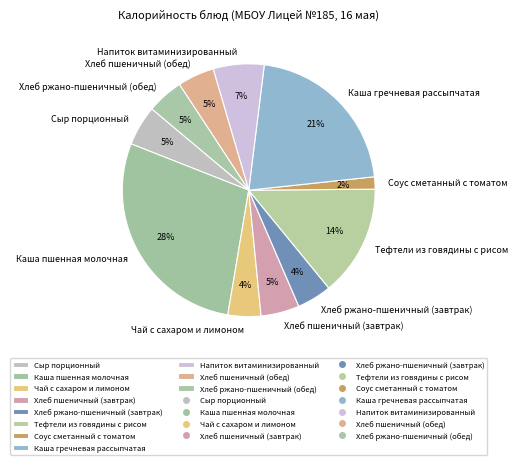

Is the sum of Каша гречневая рассыпчатая and Тефтели из говядины с рисом greater than half?

No